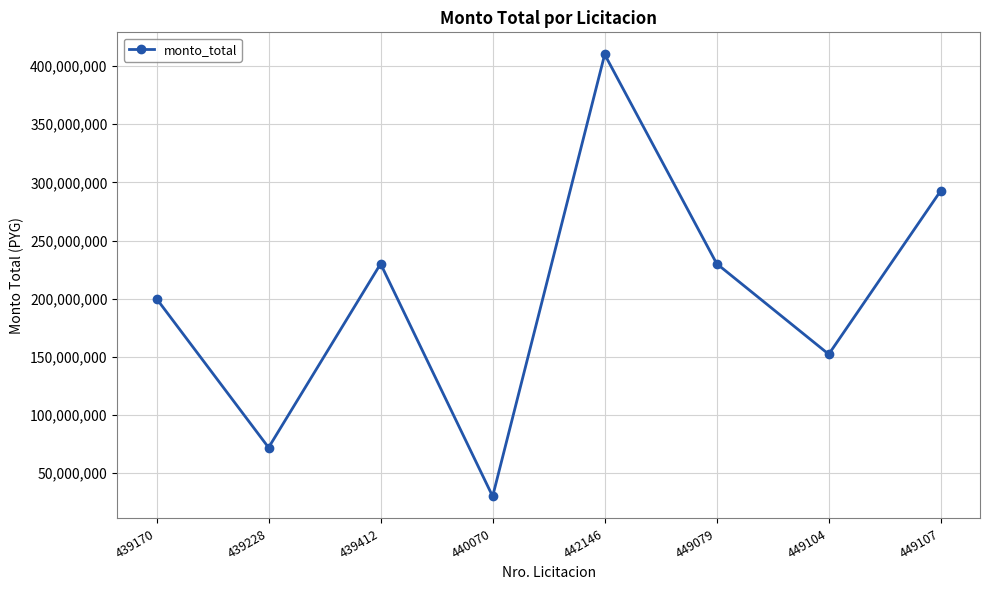

What is the difference between the values at 439228 and 442146?

338000000